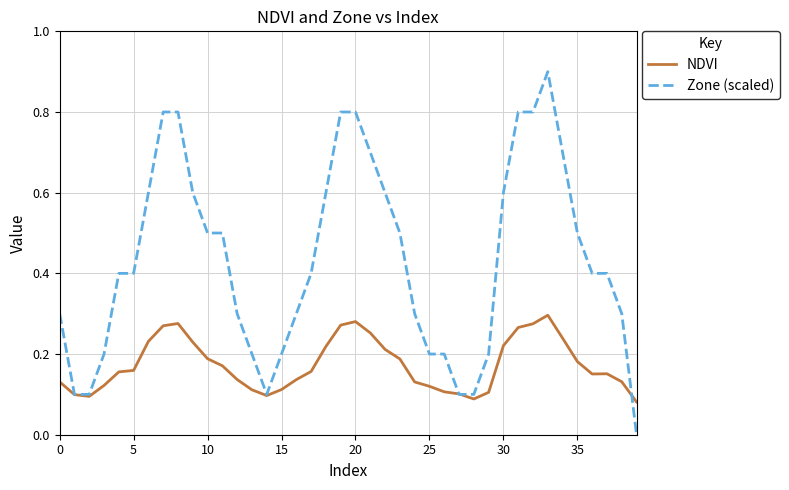

Which series has the largest total across all categories?

Zone (scaled)